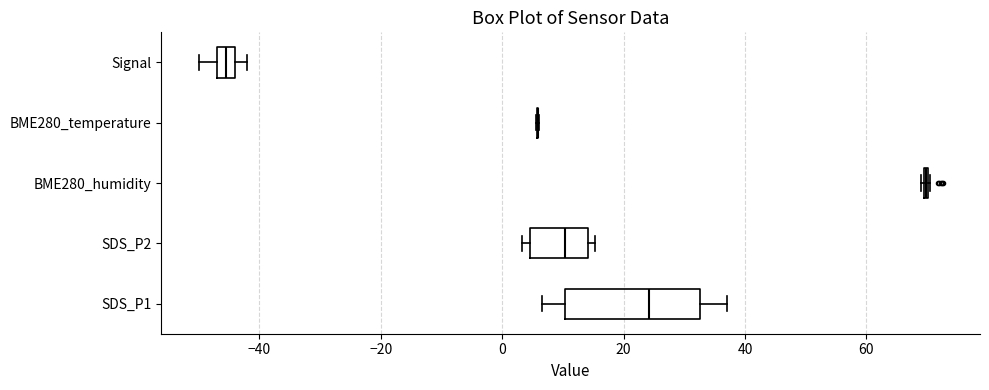

Reading bottom to top, transcribe this box plot: for each box, give where its median line is, the range the box spans, and where its two whiskers end, as read against the x-axis. The values are not printed on the chart, so give them approximately, as read against the axis.

SDS_P1: median 24, box 10 to 32, whiskers 6 to 38
SDS_P2: median 10, box 4 to 14, whiskers 4 (just left of the box's left edge) to 16
BME280_humidity: box collapsed to a line at 70, whiskers 70 to 70
BME280_temperature: box collapsed to a line at 6, whiskers 6 to 6
Signal: median -46 (inside the box), box -46 to -44, whiskers -50 to -42